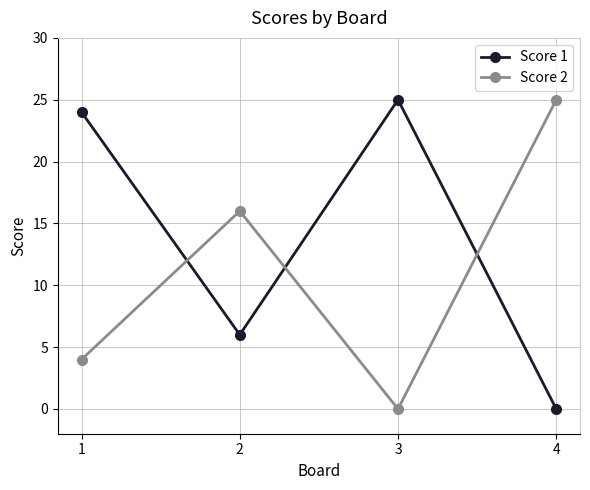

How many positive values does the Score 1 series have?

3